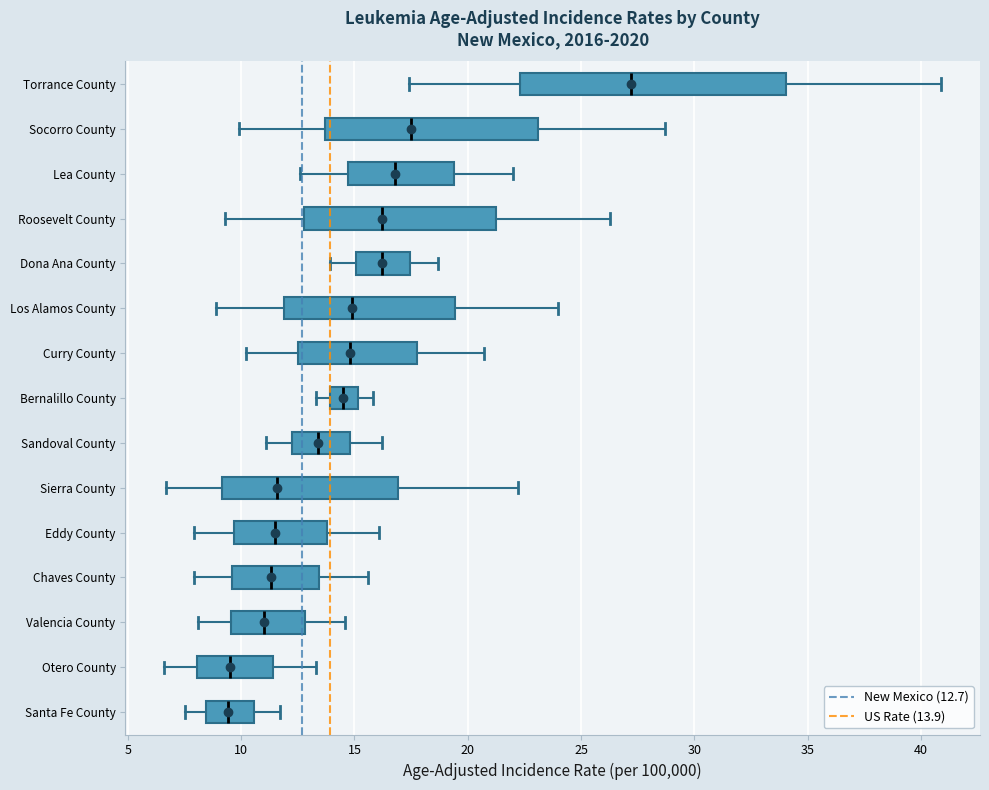

Where does the right whisker of the box for Valencia County end on the x-axis? The values are not printed on the chart, so give them approximately, as read against the axis.

14.5